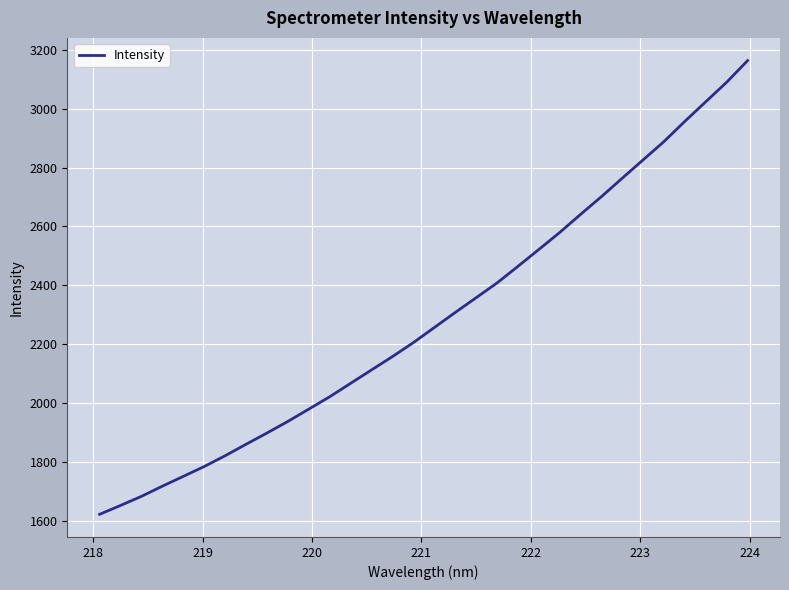

What is the difference between the maximum and minimum values?

1542.3